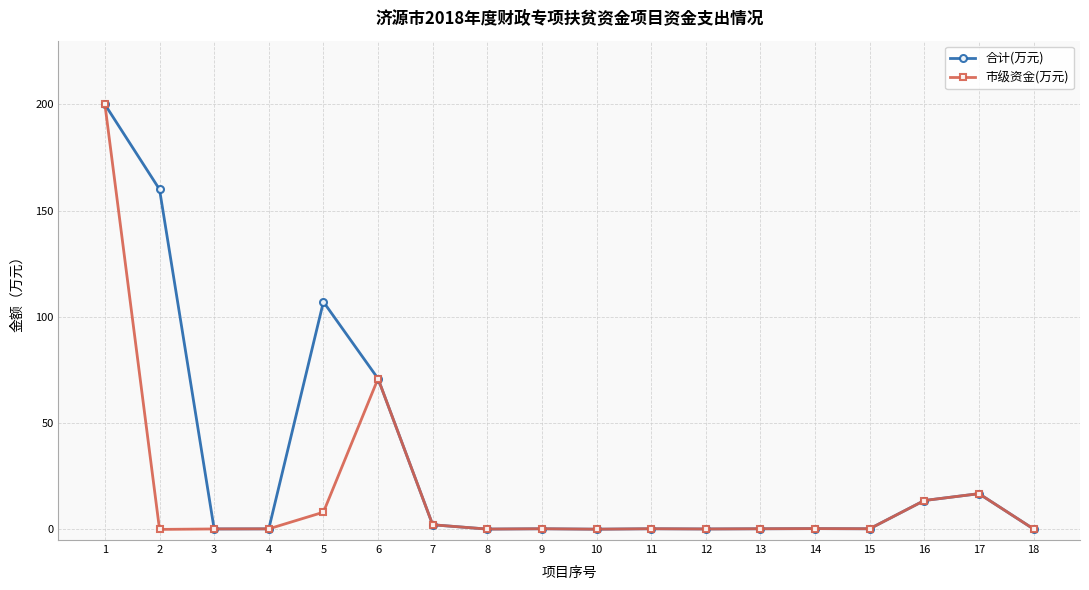

List the series in order of their overall mean, highest first.

合计(万元), 市级资金(万元)